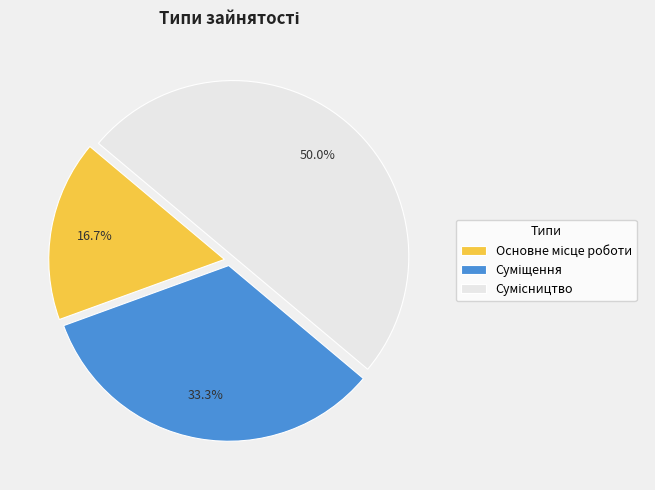

The Сумісництво slice represents 50% of the pie. True or false?

True